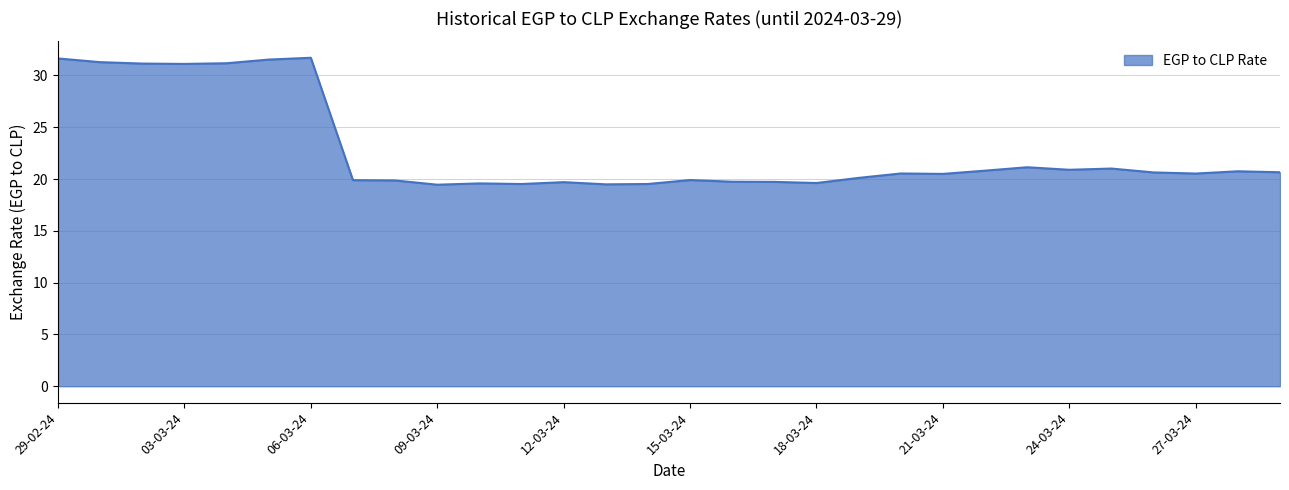

How many lines are shown in the chart?

1